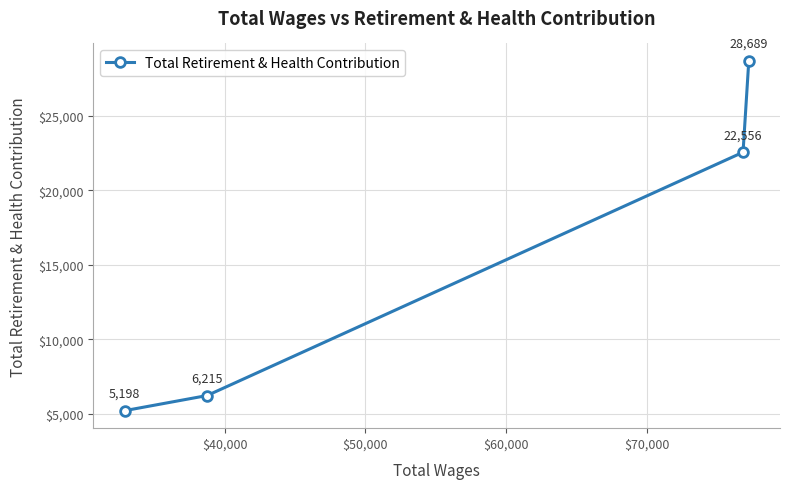

What is the value of the 4th point from the left?

28689